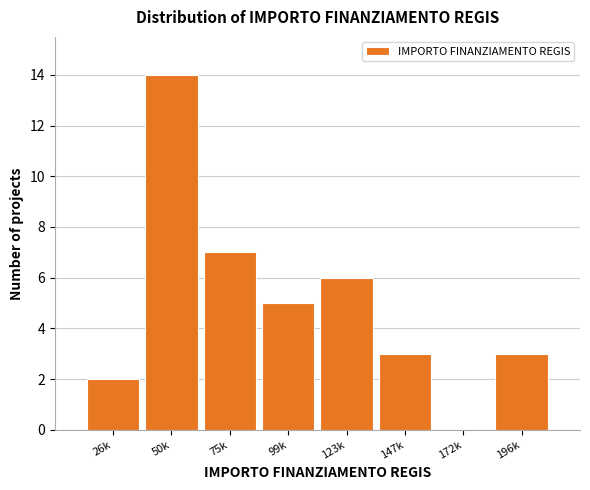

Reading right to left, what are all the values shown in this chart?

196k=3	172k=0	147k=3	123k=6	99k=5	75k=7	50k=14	26k=2